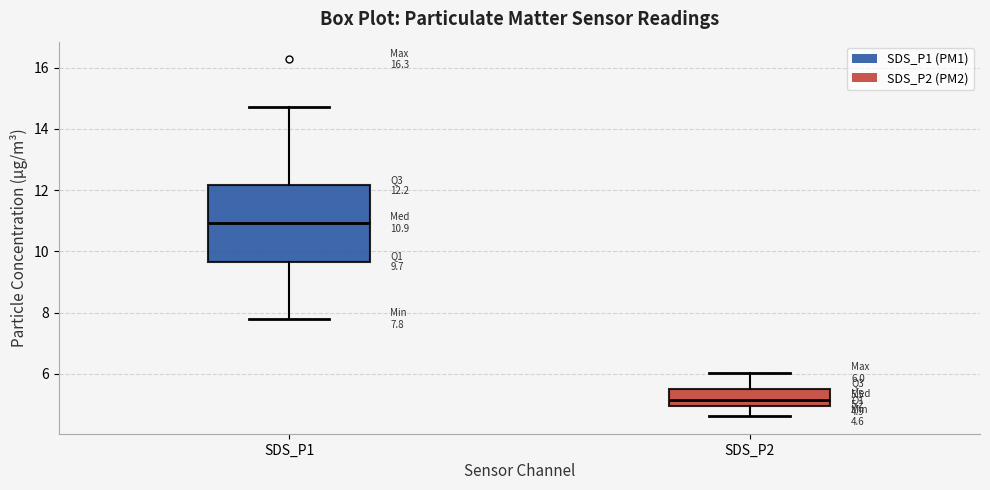

Which box is the tallest, from its lower edge to its upper edge?

SDS_P1